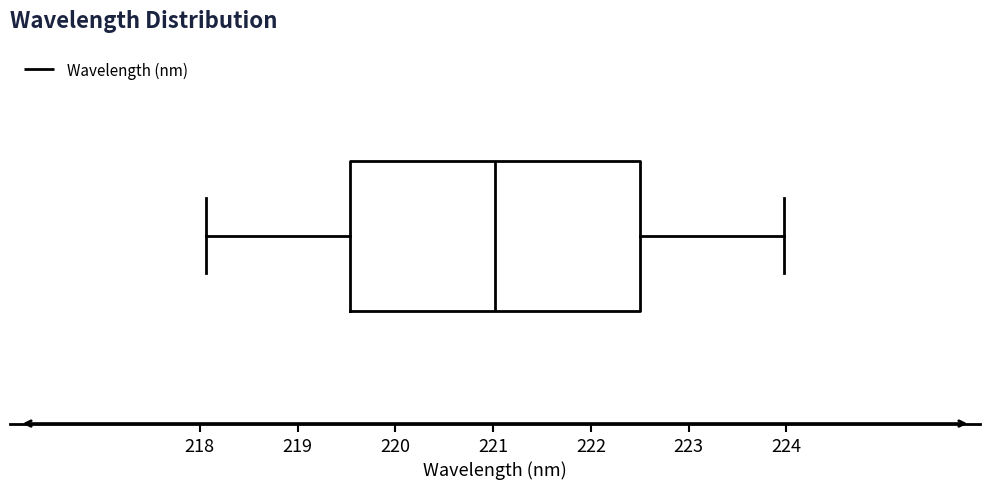

Where does the right whisker of the box end on the x-axis? The values are not printed on the chart, so give them approximately, as read against the axis.

224.0